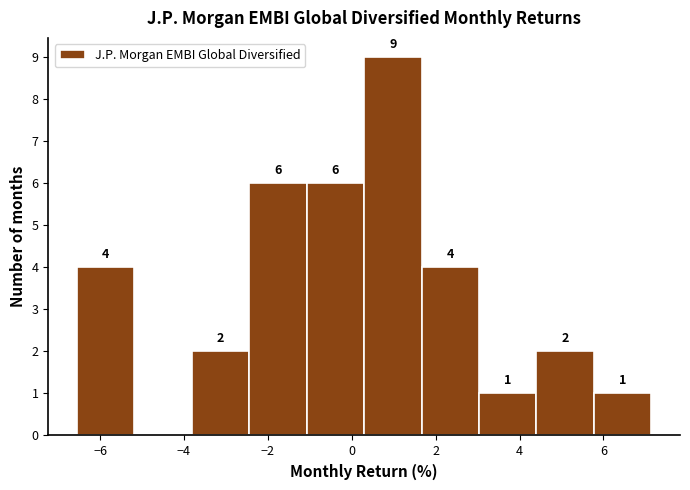

Which range on the x-axis has the tallest bar?

0.2 to 1.6